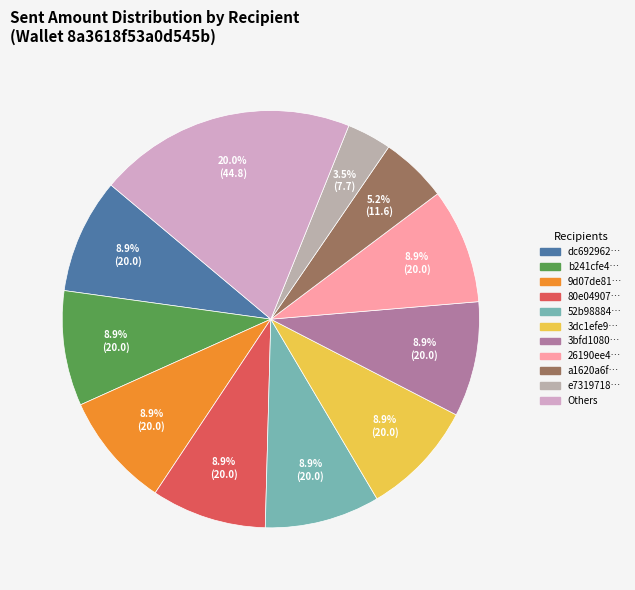

How many slices are in this pie chart?

11